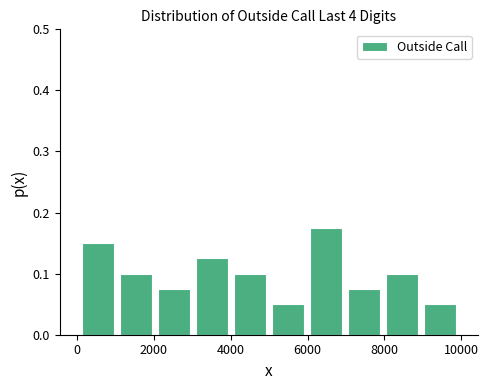

Over which range of the x-axis is the bar tallest?

6000 to 7000